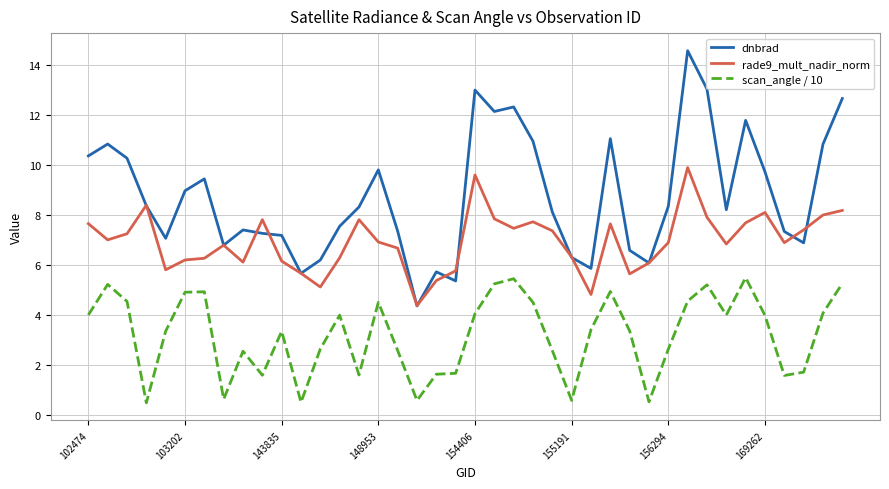

What is the difference between the maximum and second lowest values in the rade9_mult_nadir_norm series?

5.1